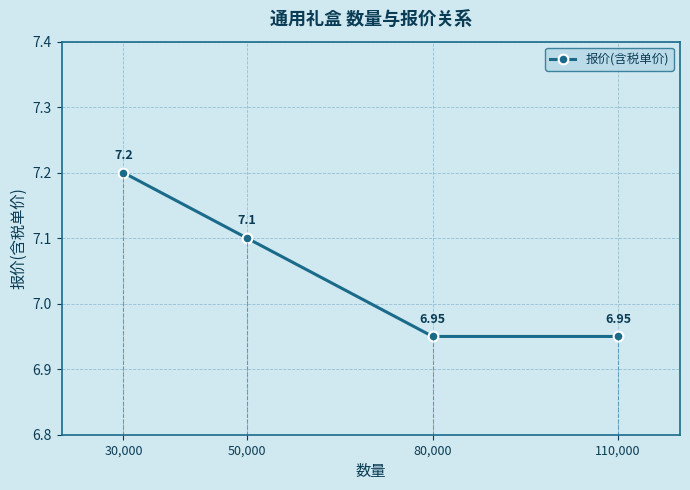

Which has a higher value, 80,000 or 30,000?

30,000